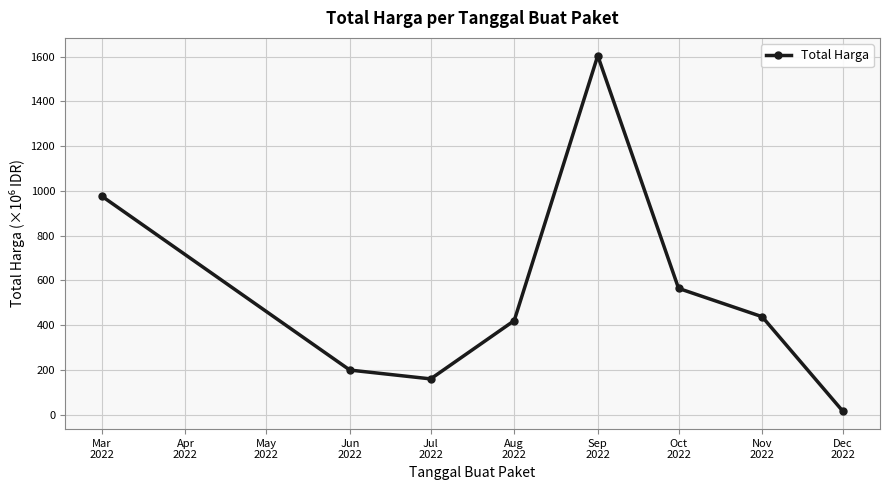

Where is the data nearest to the value 809?

Mar
2022